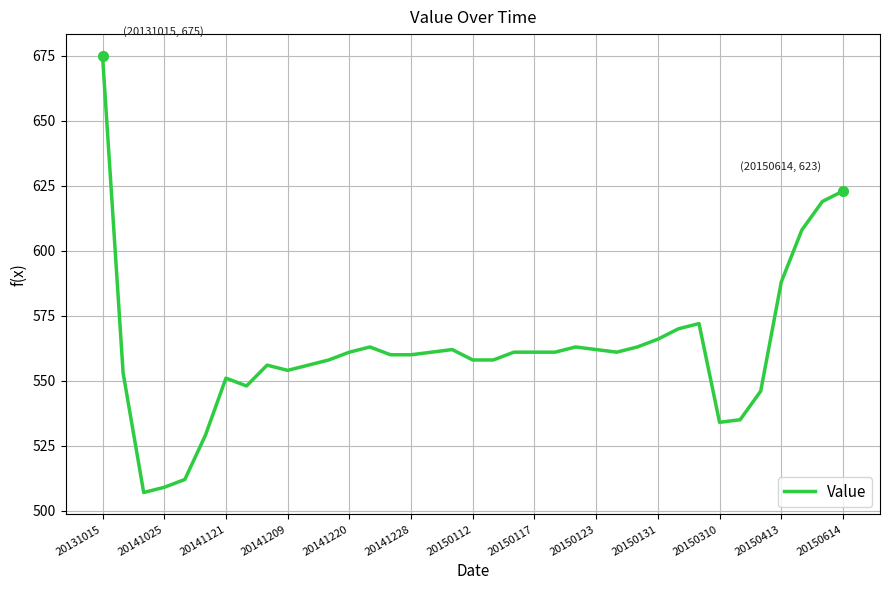

What is the difference between the maximum and minimum values?

168